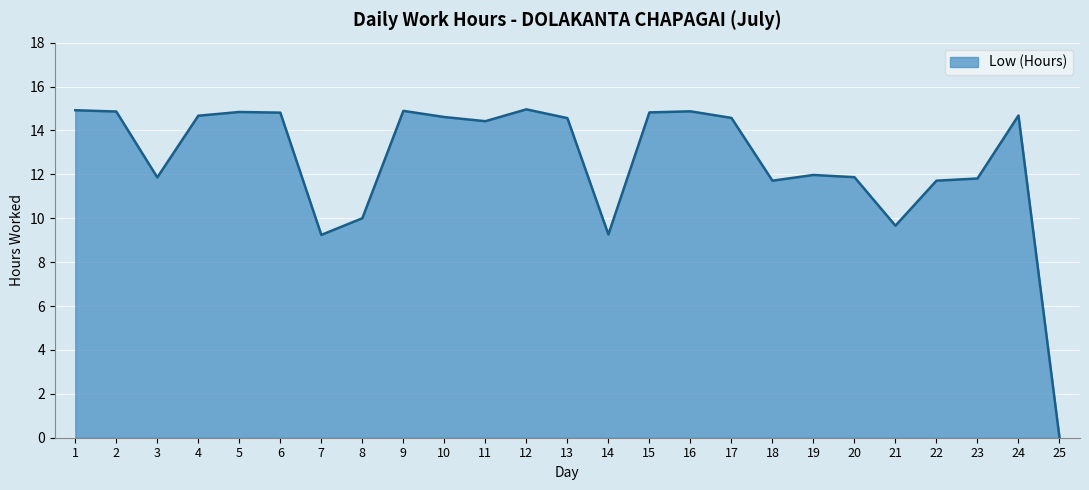

True or false: the data shows 18.8 at 20.

False